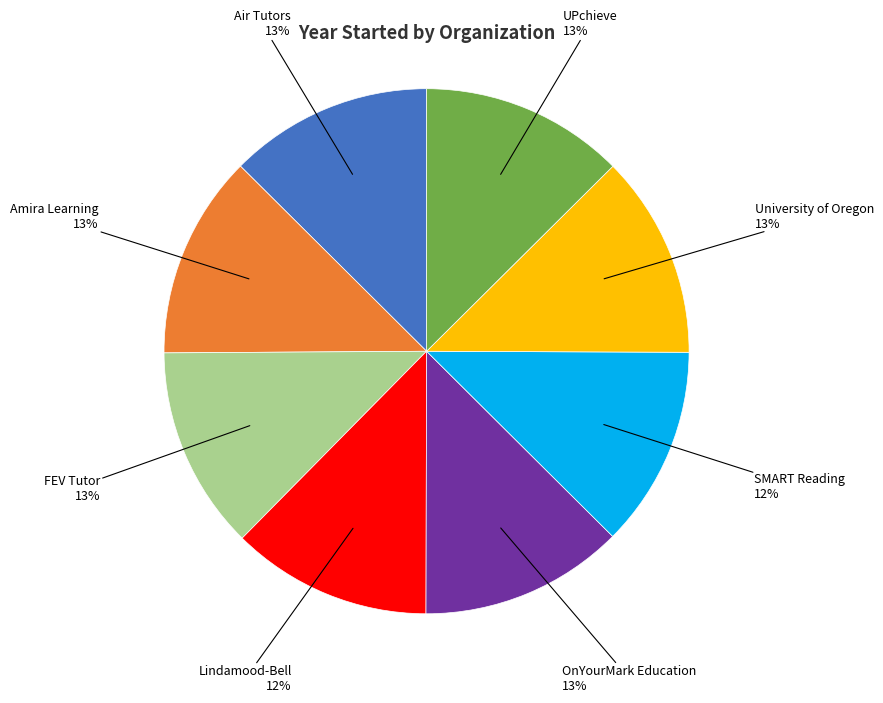

To the nearest percent, what is the combined percentage of OnYourMark Education and Lindamood-Bell?

25%